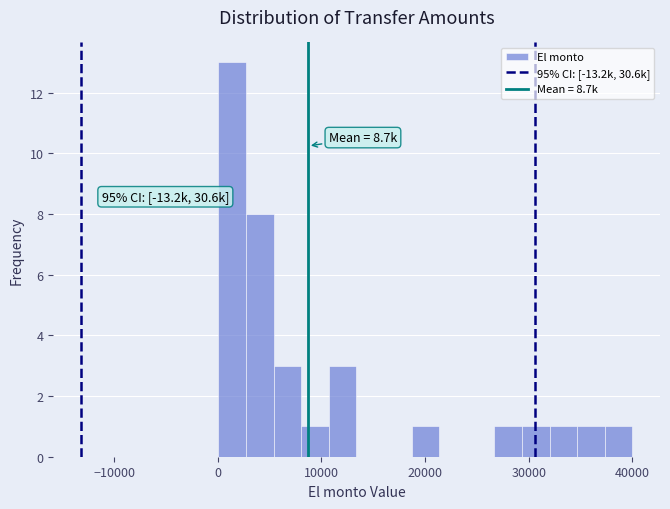

Read against the x-axis, roughly where is the centre of the tallest bar?

1000